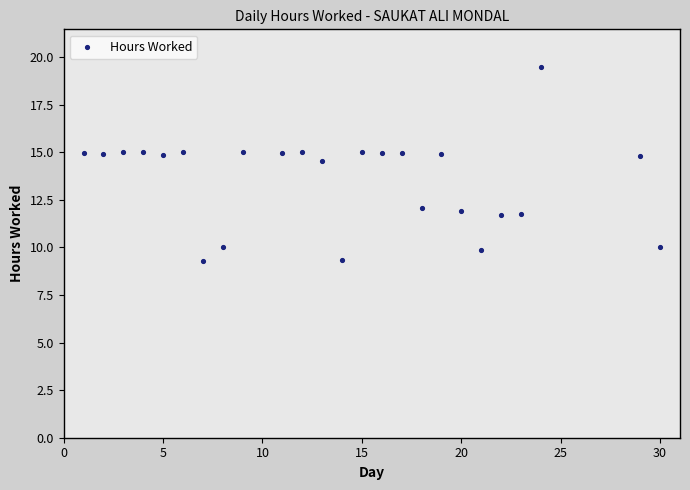

What is the range of X values (max minus min)?

29.0